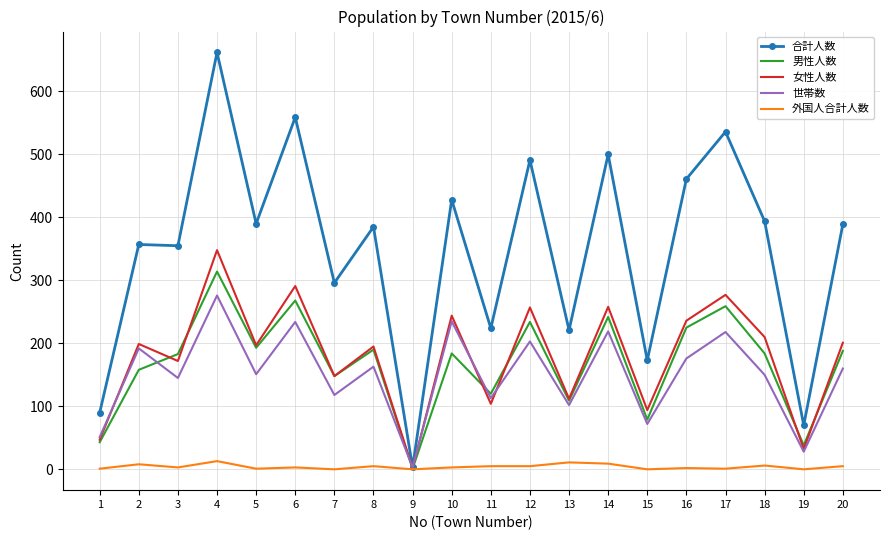

The 女性人数 series shows 201 at 20. True or false?

True